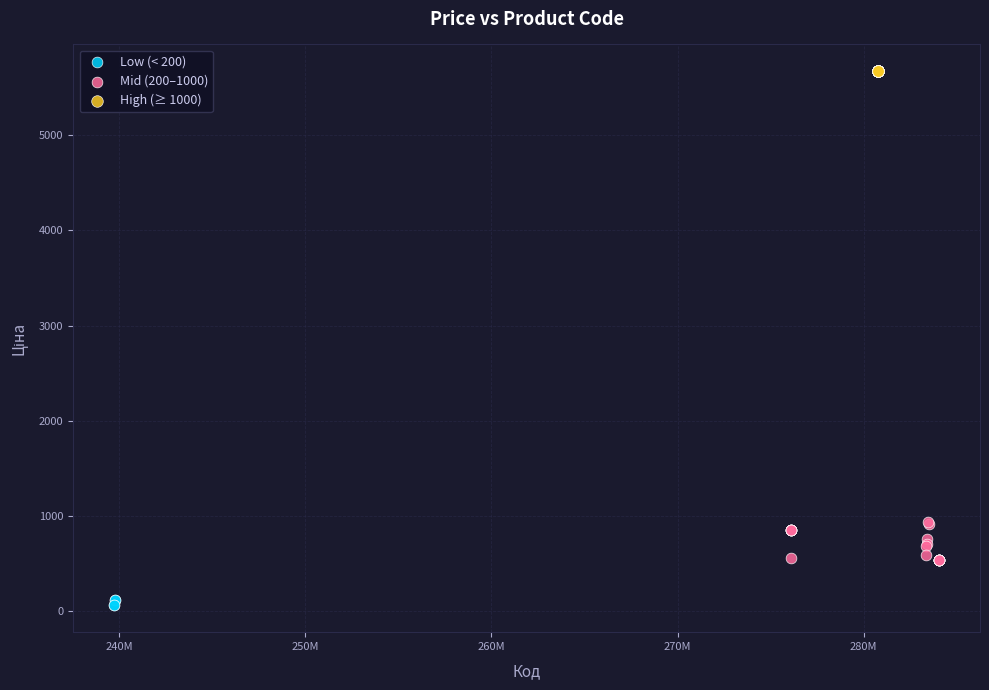

Which series contains the lowest Y value?

Low (< 200)